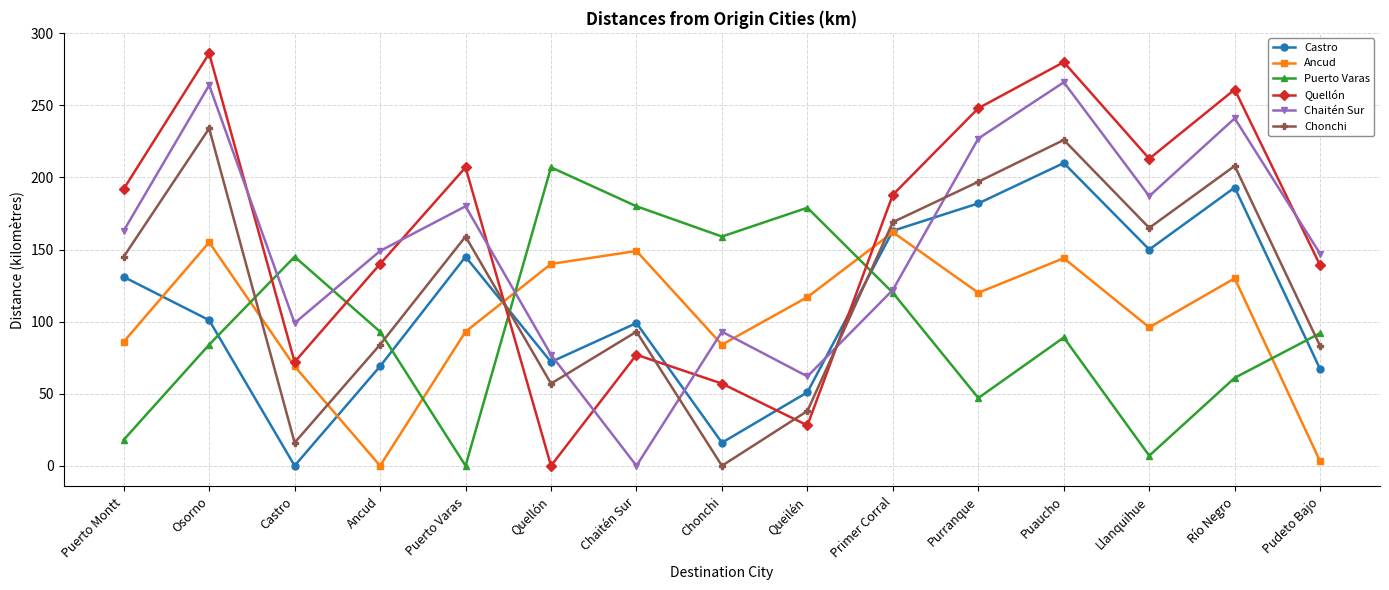

Is the value of Quellón at Puerto Montt greater than the value of Chaitén Sur at Osorno?

No